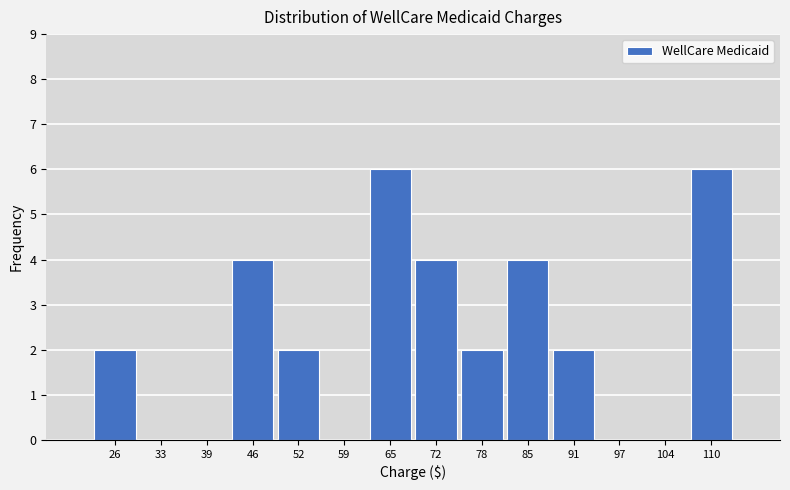

What is the height of the bar covering 23 to 30 on the x-axis? Neither the bar edges nor the heights are printed on the chart, so give them approximately, as read against the axes.

2